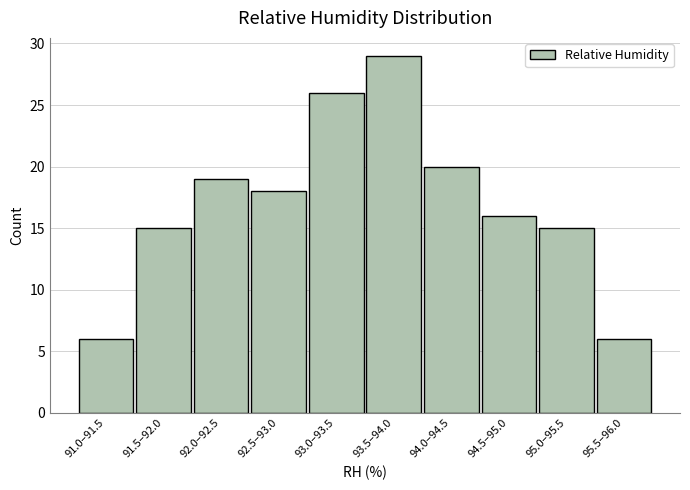

Reading right to left, extract all data points from this chart.

95.5–96.0=6	95.0–95.5=15	94.5–95.0=16	94.0–94.5=20	93.5–94.0=29	93.0–93.5=26	92.5–93.0=18	92.0–92.5=19	91.5–92.0=15	91.0–91.5=6